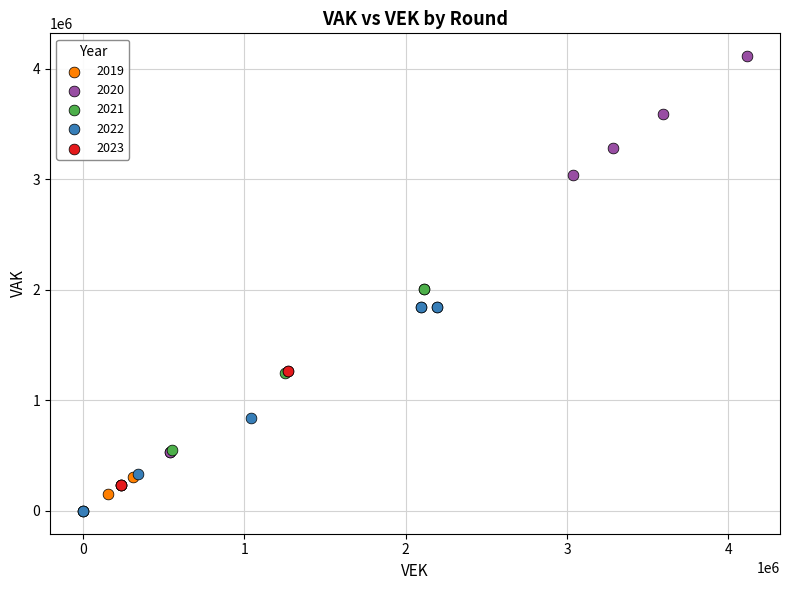

Which series has the widest spread of Y values?

2020